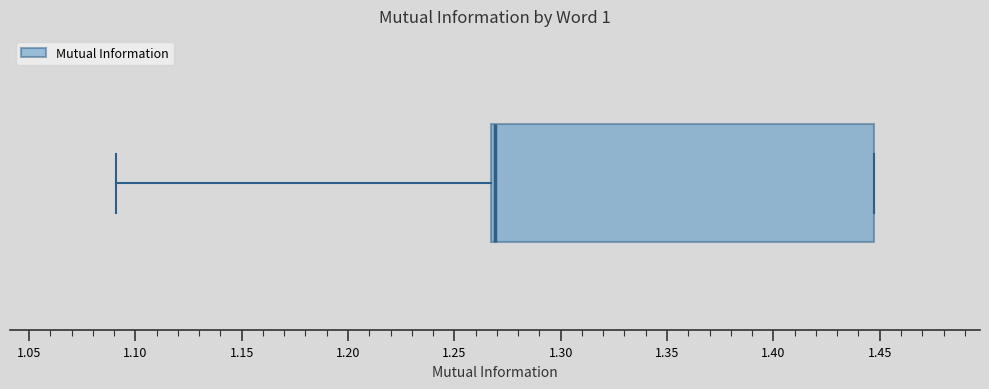

Transcribe this box plot: give where the median line is, the range the box spans, and where the two whiskers end, as read against the x-axis. The values are not printed on the chart, so give them approximately, as read against the axis.

median 1.270, box 1.265 to 1.445, whiskers 1.090 to 1.445